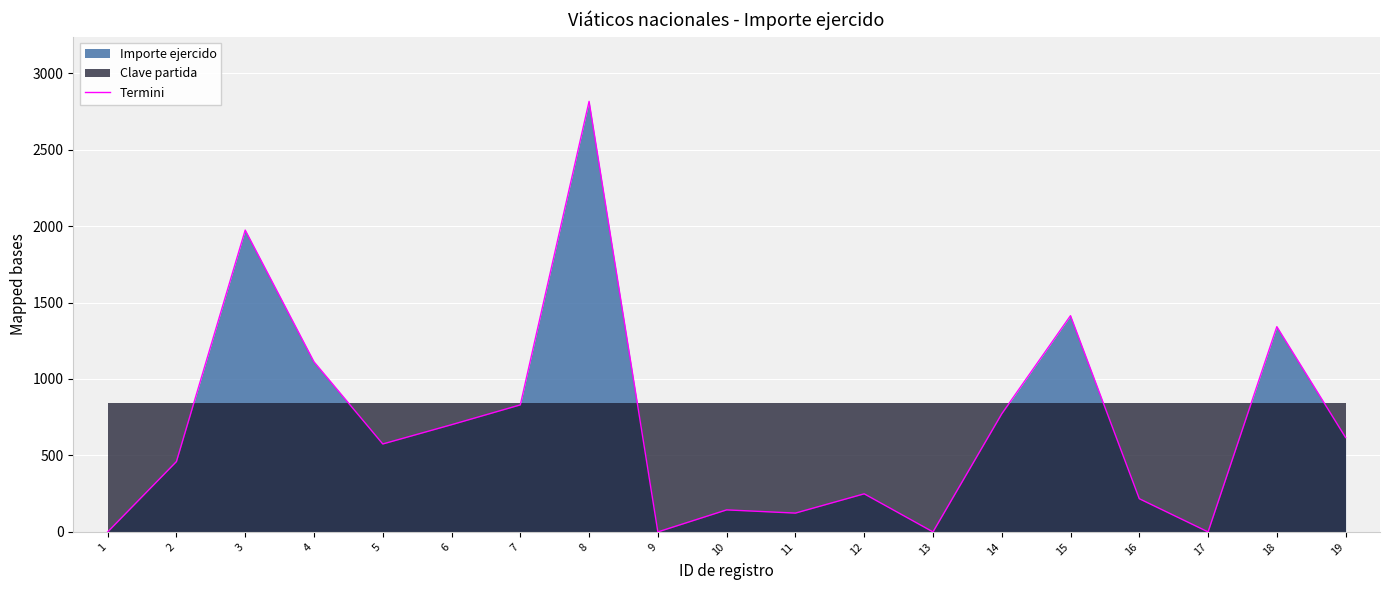

Approximately how many times larger is the value at 10 compared to 19?

0.2